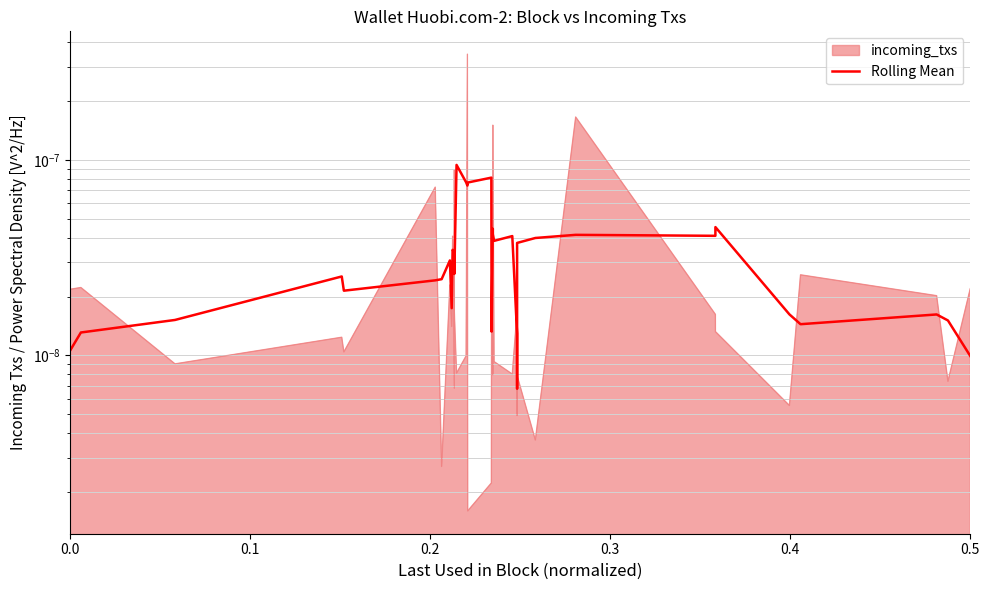

At which category does the data reach its first local peak?

0.2